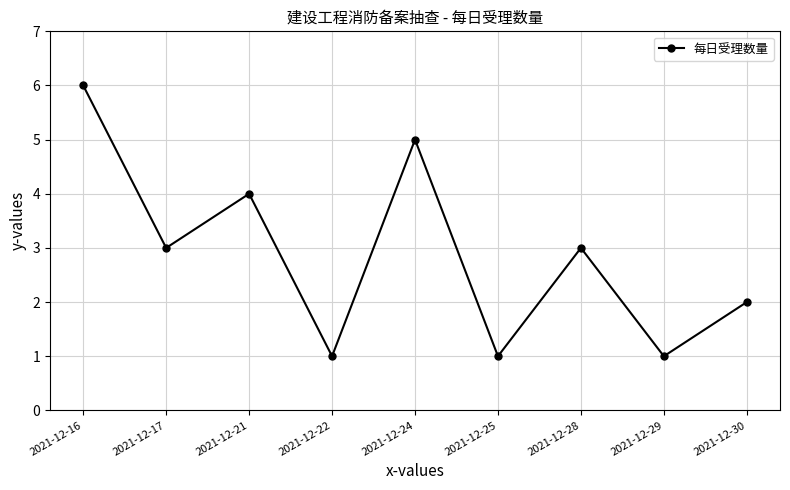

What is the average value?

3